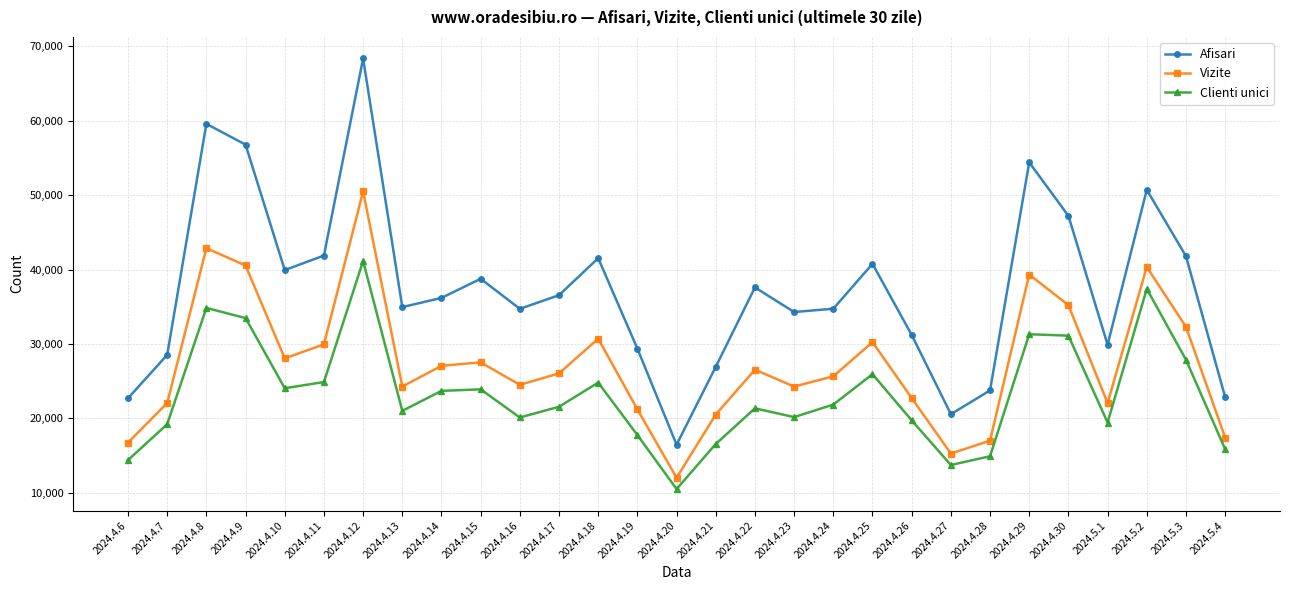

True or false: Clienti unici and Vizite intersect in this chart.

False